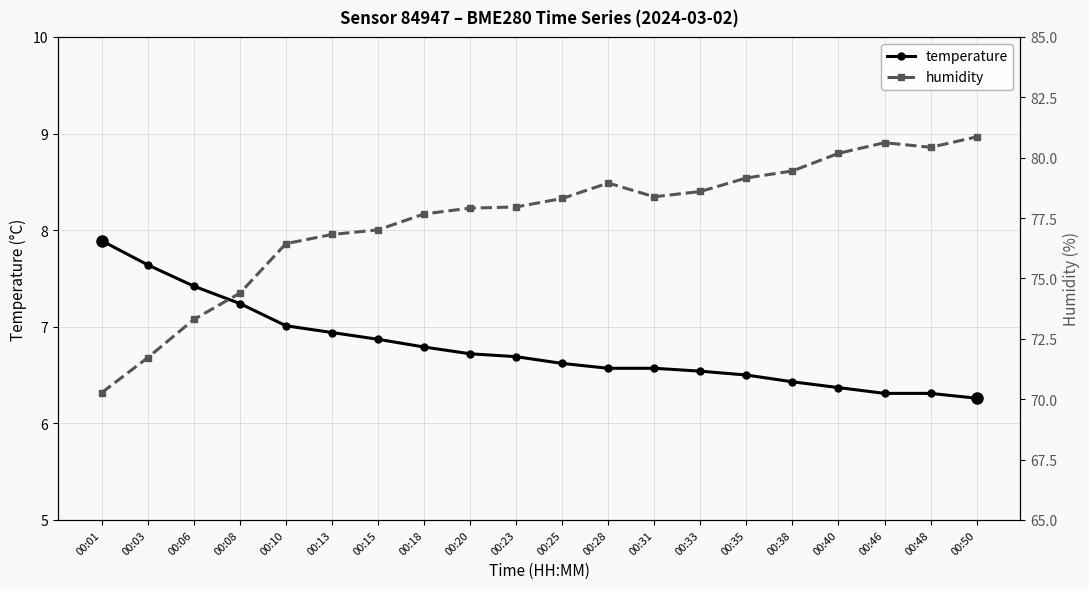

At which category is the sum across all series the highest?

00:50